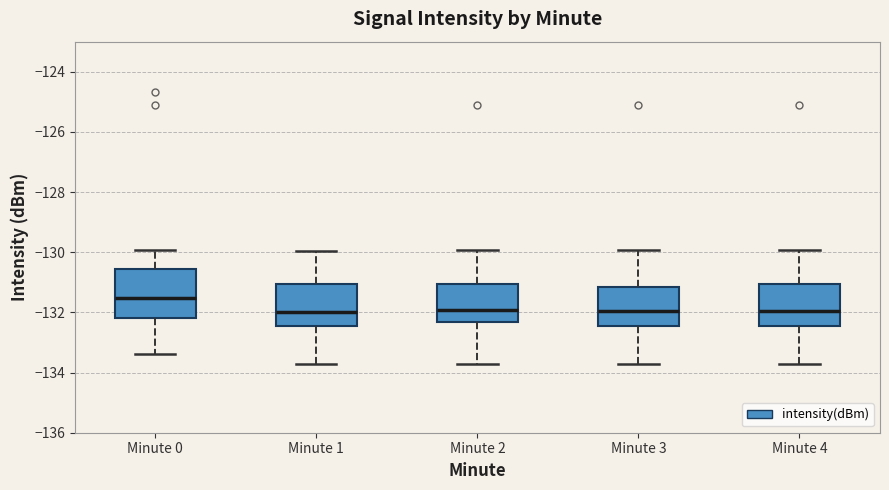

Reading left to right, transcribe this box plot: for each box, give where its median line is, the range the box spans, and where its two whiskers end, as read against the y-axis. The values are not printed on the chart, so give them approximately, as read against the axis.

Minute 0: median -131.6, box -132.2 to -130.6, whiskers -133.4 to -130.0
Minute 1: median -132.0, box -132.4 to -131.0, whiskers -133.8 to -130.0
Minute 2: median -132.0, box -132.4 to -131.0, whiskers -133.8 to -130.0
Minute 3: median -132.0, box -132.4 to -131.2, whiskers -133.8 to -130.0
Minute 4: median -132.0, box -132.4 to -131.0, whiskers -133.8 to -130.0